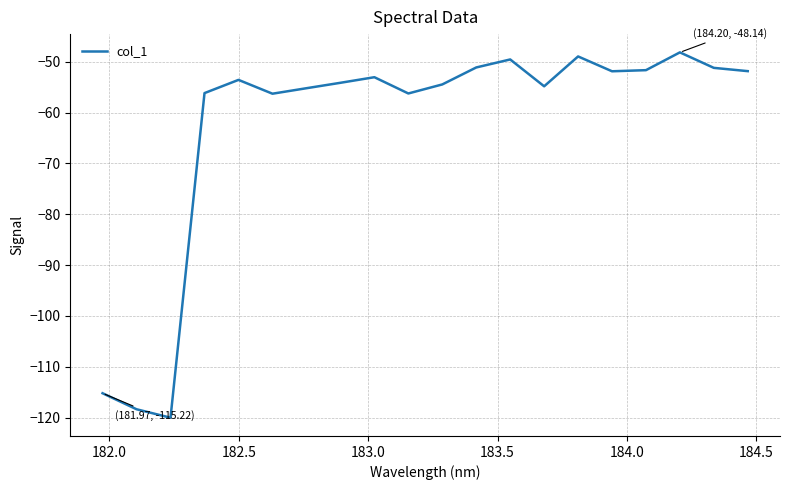

What is the maximum value shown in the chart?

-48.1